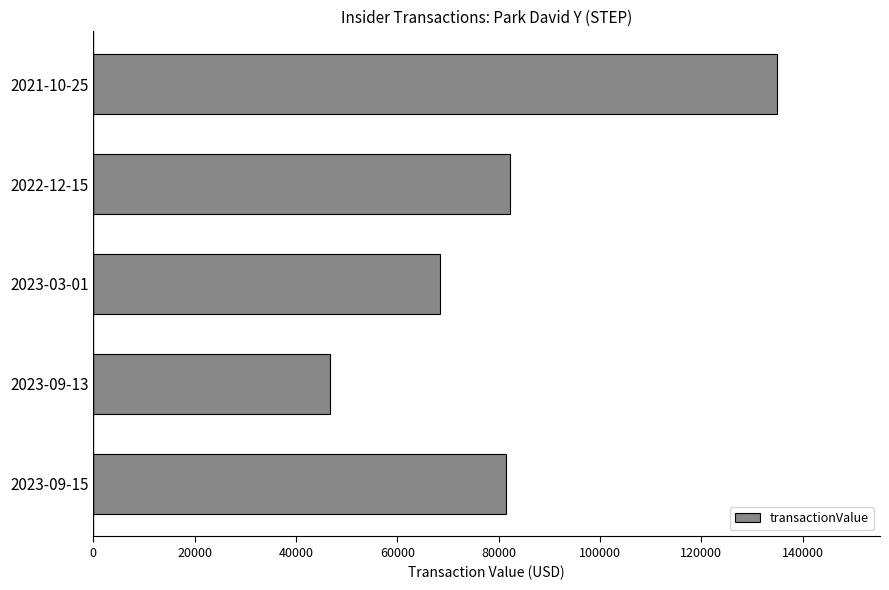

What is the maximum value shown in the chart?

135030